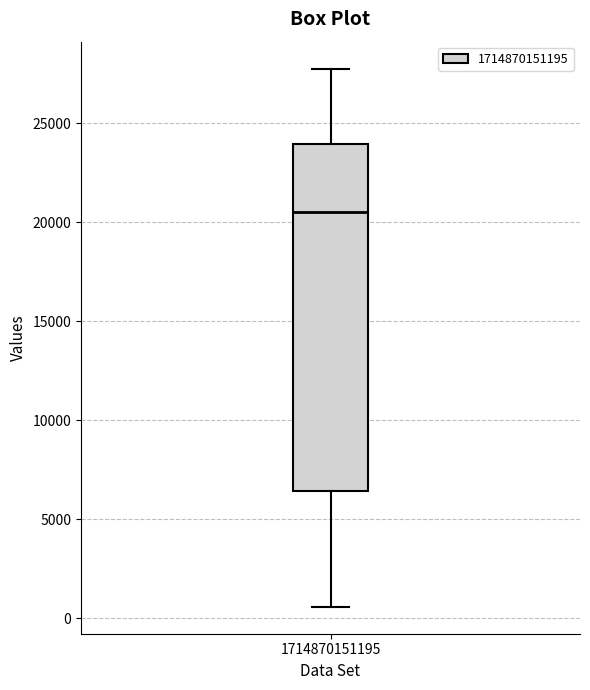

Transcribe this box plot: give where the median line is, the range the box spans, and where the two whiskers end, as read against the y-axis. The values are not printed on the chart, so give them approximately, as read against the axis.

median 20500, box 6500 to 24000, whiskers 500 to 28000